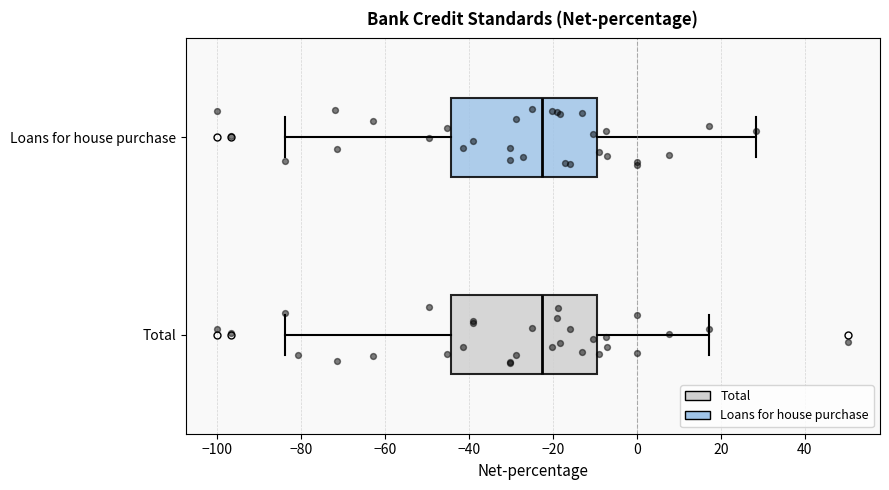

Reading bottom to top, read every box against the x-axis: the position of its median line, the range the box covers, and the ends of its whiskers. The values are not printed on the chart, so give them approximately, as read against the axis.

Total: median -22, box -44 to -10, whiskers -84 to 18
Loans for house purchase: median -22, box -44 to -10, whiskers -84 to 28